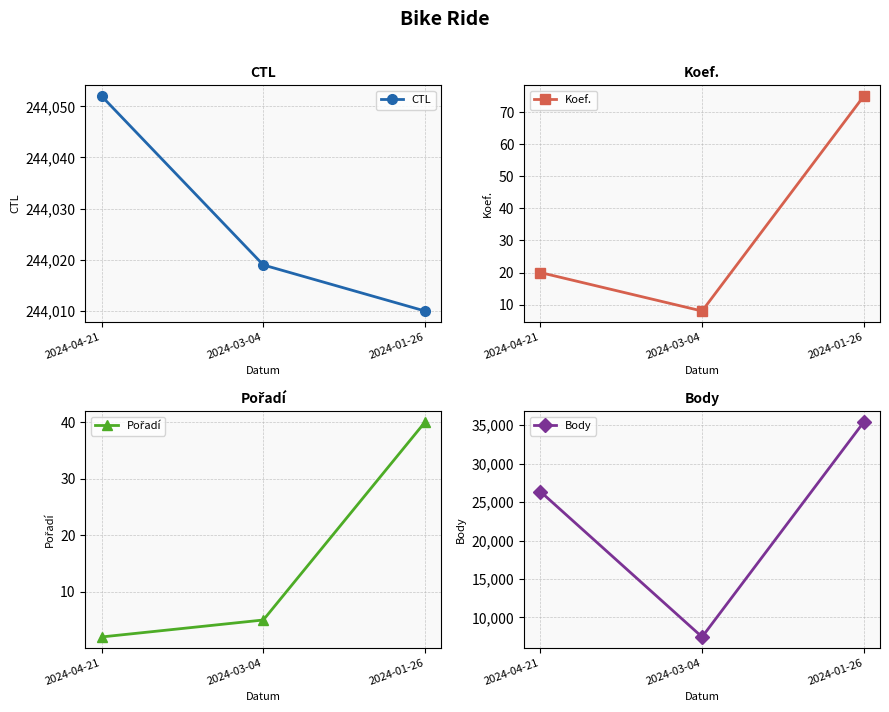

How many data points in Pořadí are less than 5?

1